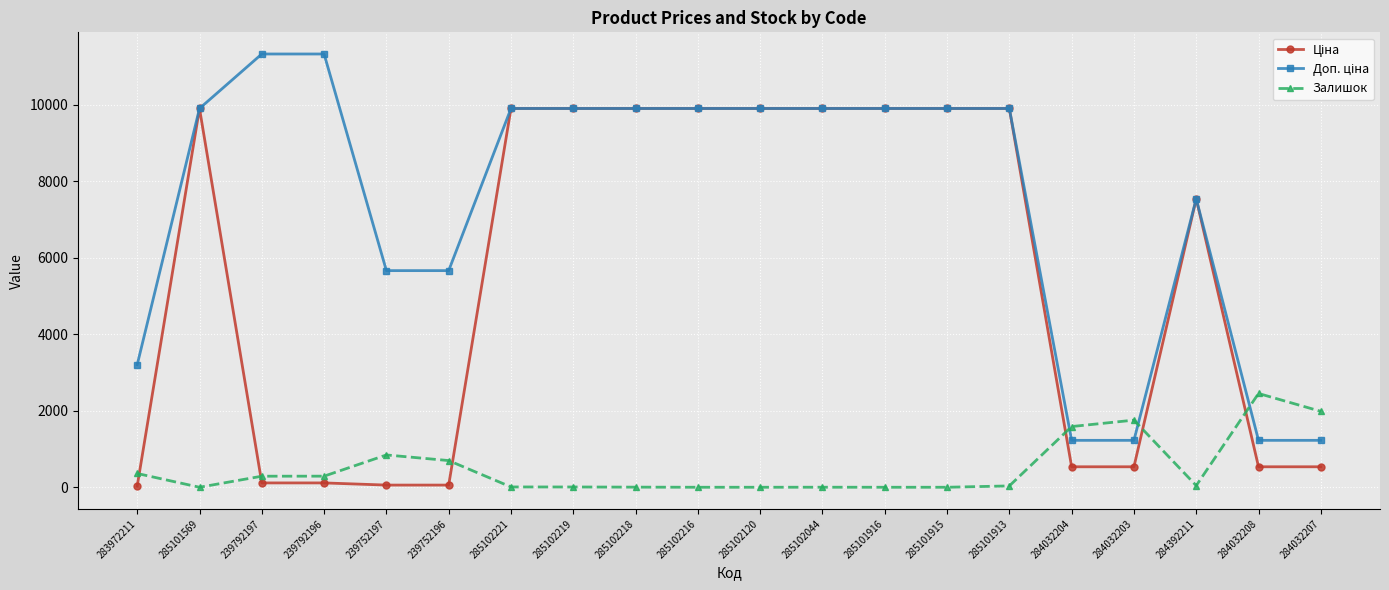

The value of Залишок at 285101916 is 0.0. True or false?

True